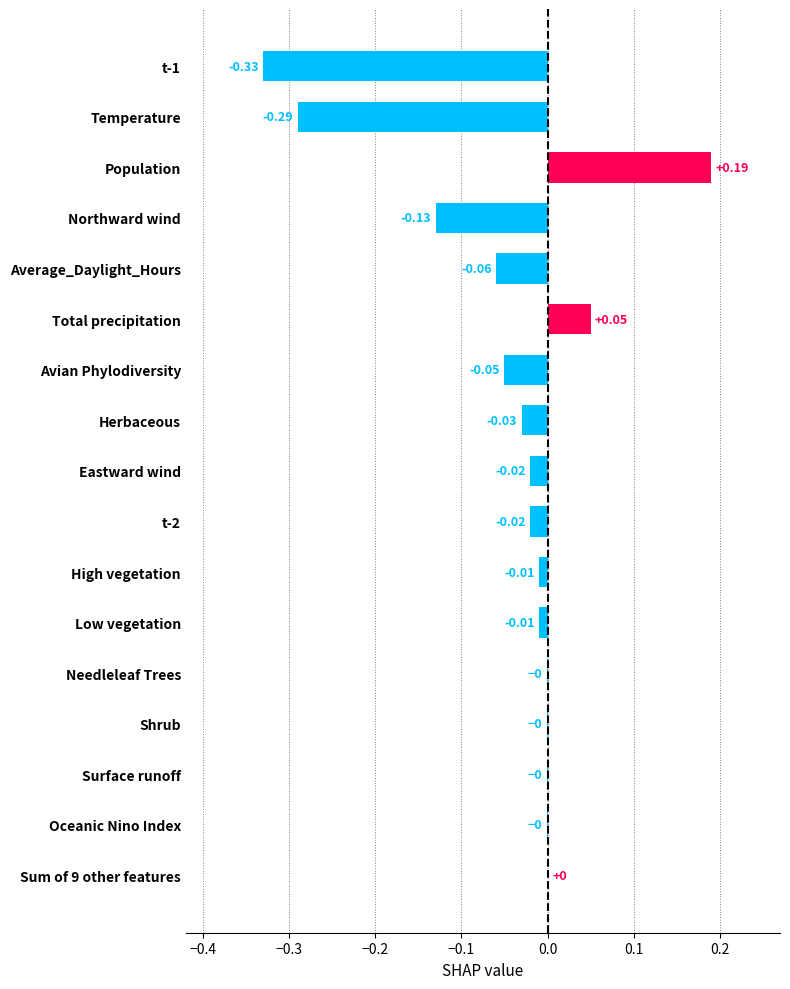

What is the sum of all values?

-0.7